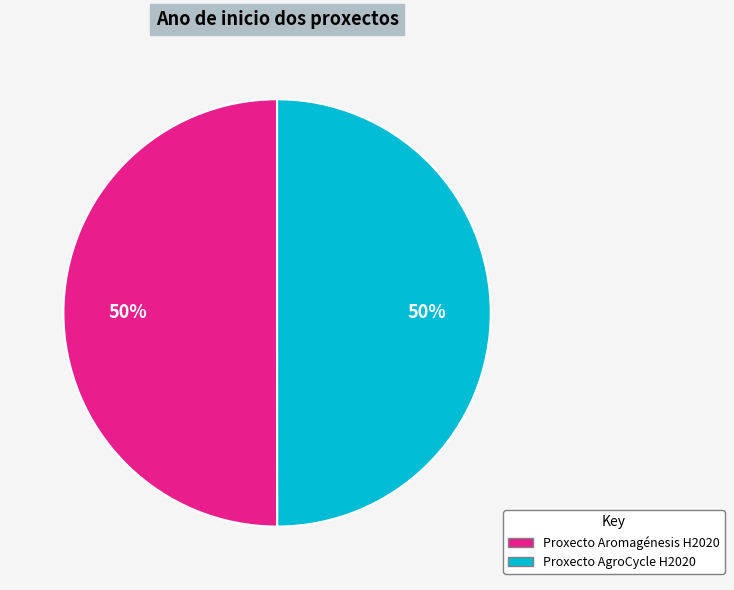

Count the number of slices in the pie.

2